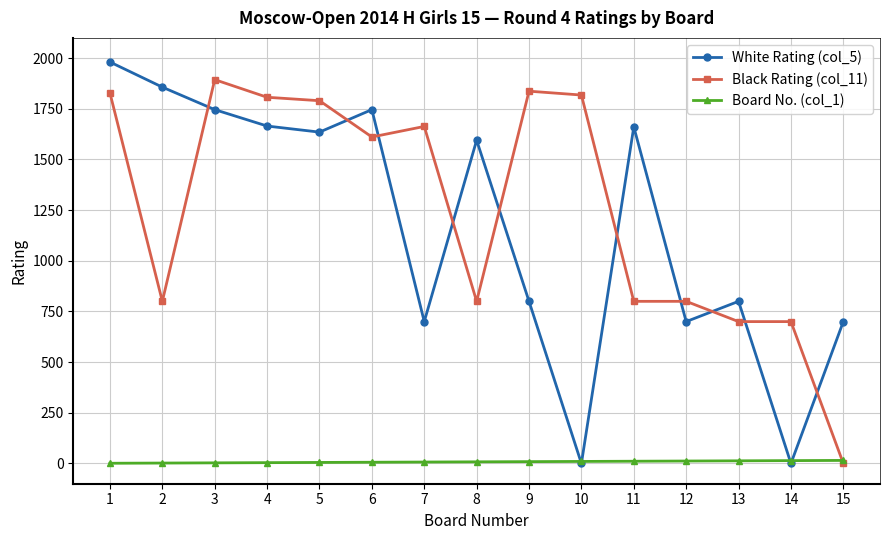

How many data points does each series have?

15